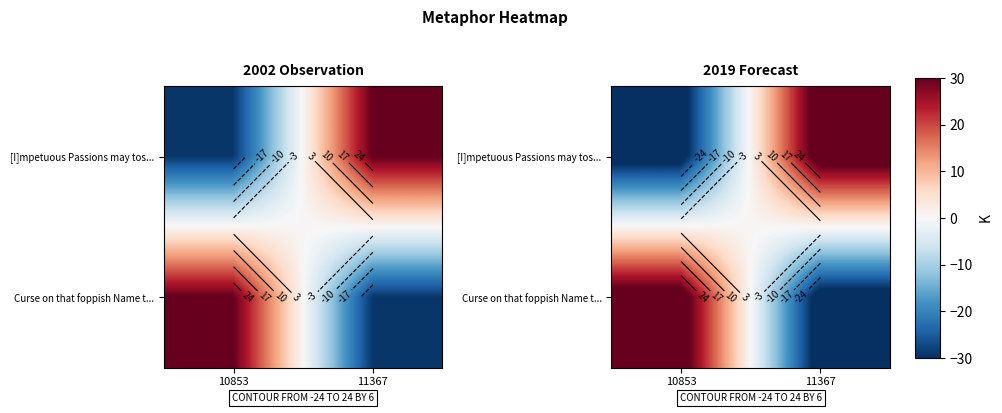

True or false: [I]mpetuous Passions may tos... has a value of 34.5 at 11367.

True